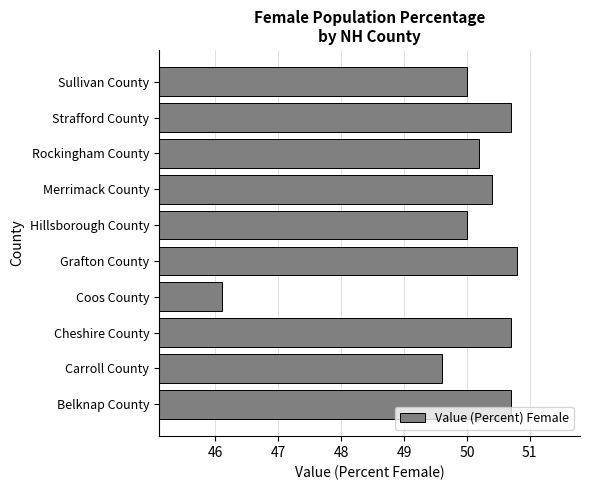

Reading bottom to top, transcribe all the data shown in this chart.

Belknap County=50.7	Carroll County=49.6	Cheshire County=50.7	Coos County=46.1	Grafton County=50.8	Hillsborough County=50.0	Merrimack County=50.4	Rockingham County=50.2	Strafford County=50.7	Sullivan County=50.0